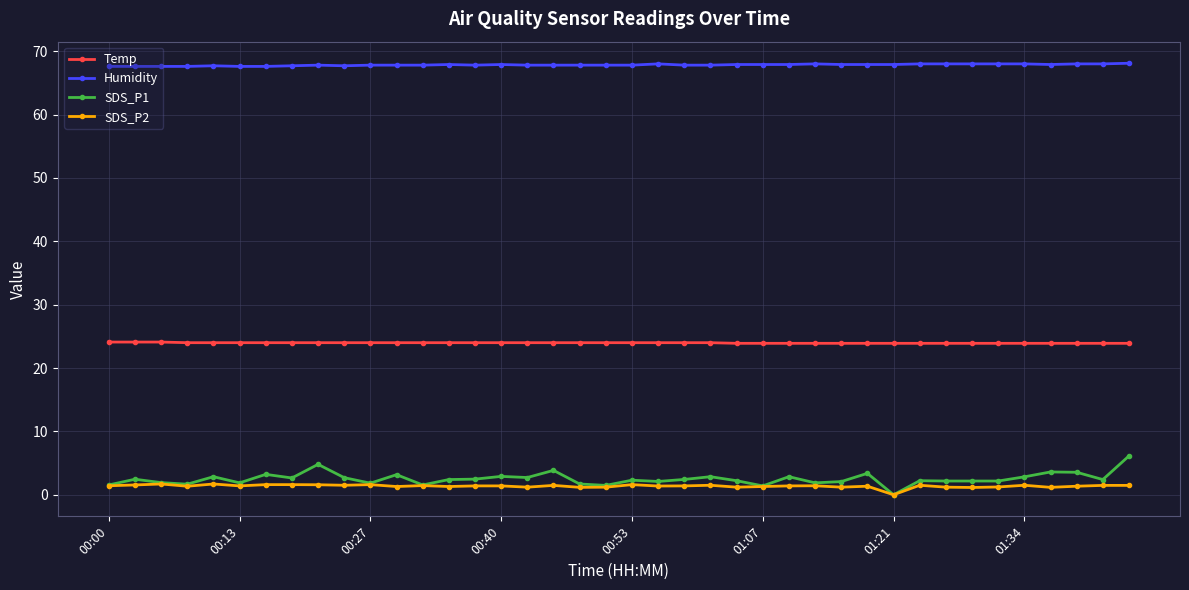

What is the maximum value for SDS_P2?

1.7